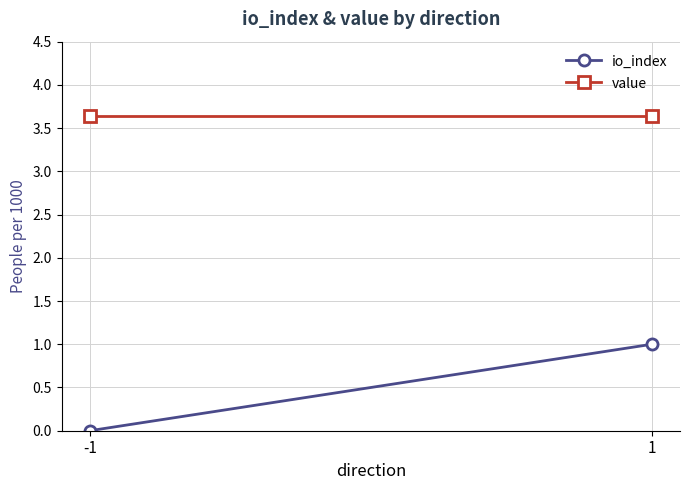

Reading right to left, transcribe all the data shown in this chart.

io_index: 1=1.0	-1=0.0
value: 1=3.6	-1=3.6